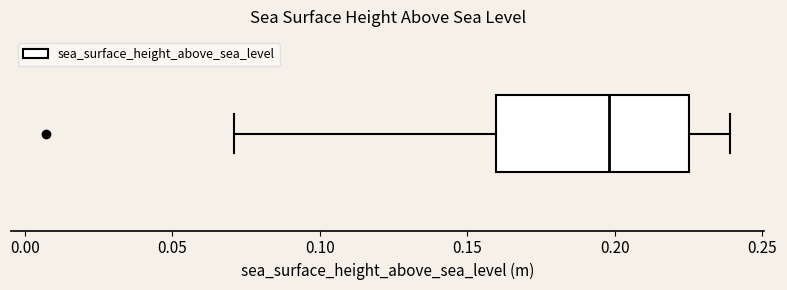

Read this box plot against the x-axis: the position of the median line, the range covered by the box, and the ends of both whiskers. The values are not printed on the chart, so give them approximately, as read against the axis.

median 0.200, box 0.160 to 0.225, whiskers 0.070 to 0.240